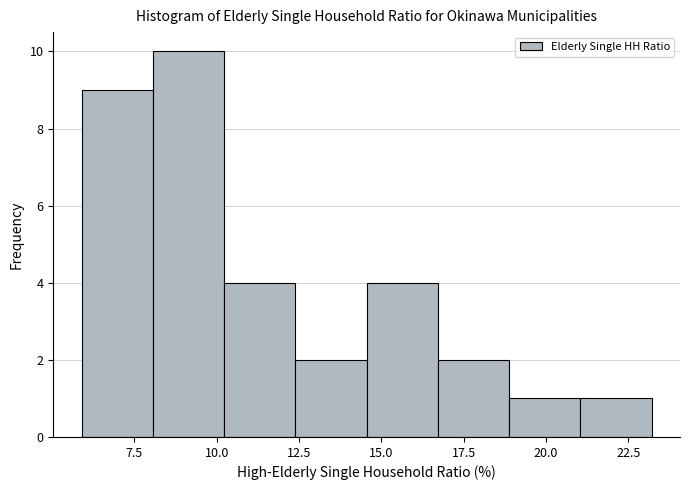

Reading left to right, list every bar in this chart as the range it spans on the x-axis followed by its height. Neither the bar edges nor the heights are printed on the chart, so give them approximately, as read against the axes.

6.0 to 8.0: 9
8.0 to 10.0: 10
10.0 to 12.5: 4
12.5 to 14.5: 2
14.5 to 16.5: 4
16.5 to 19.0: 2
19.0 to 21.0: 1
21.0 to 23.0: 1